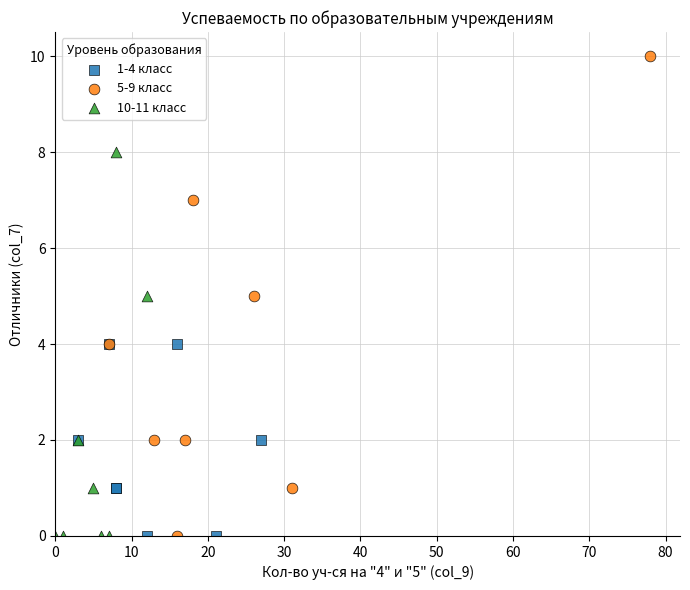

Which series reaches the maximum Y coordinate?

5-9 класс